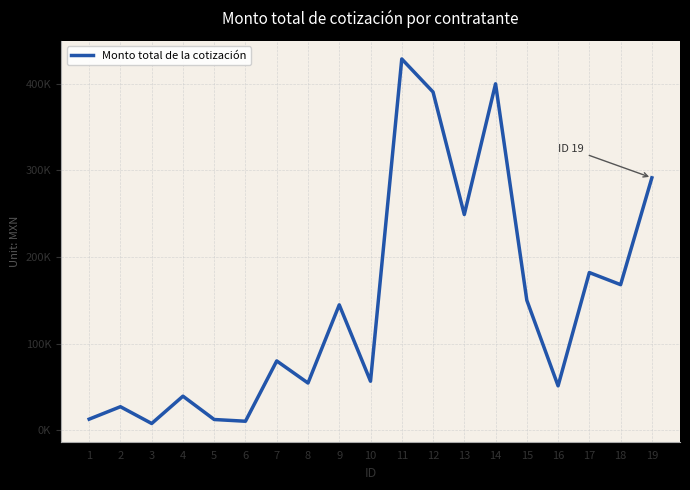

Does the chart have visible grid lines?

Yes